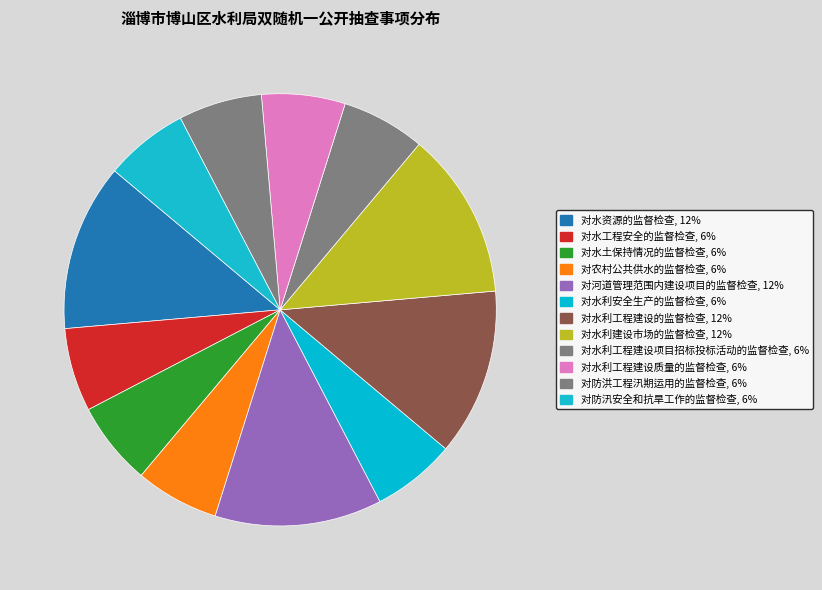

The 对水工程安全的监督检查 slice represents 1% of the pie. True or false?

False